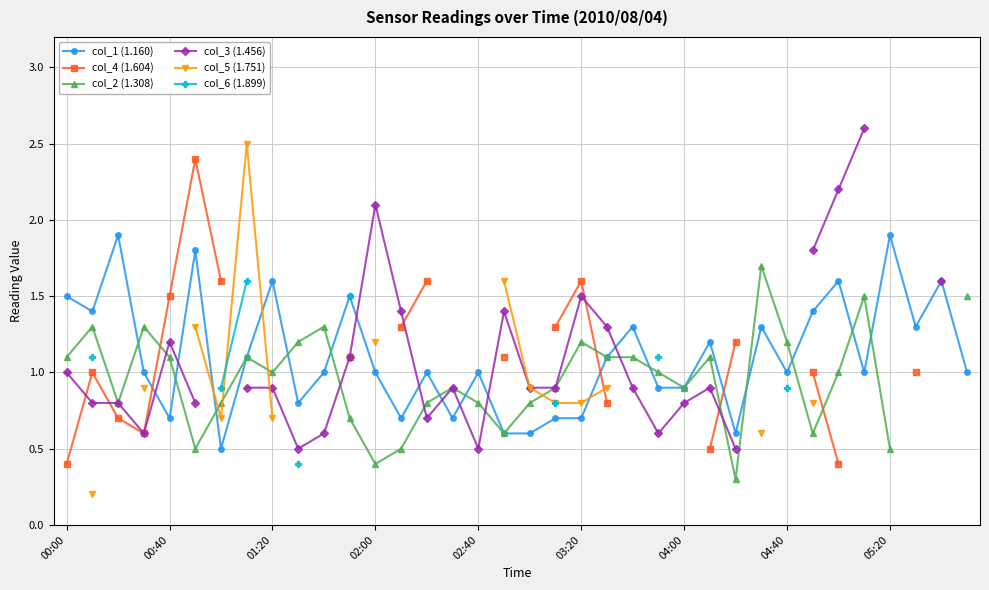

Does the chart display data point markers on the line(s)?

Yes